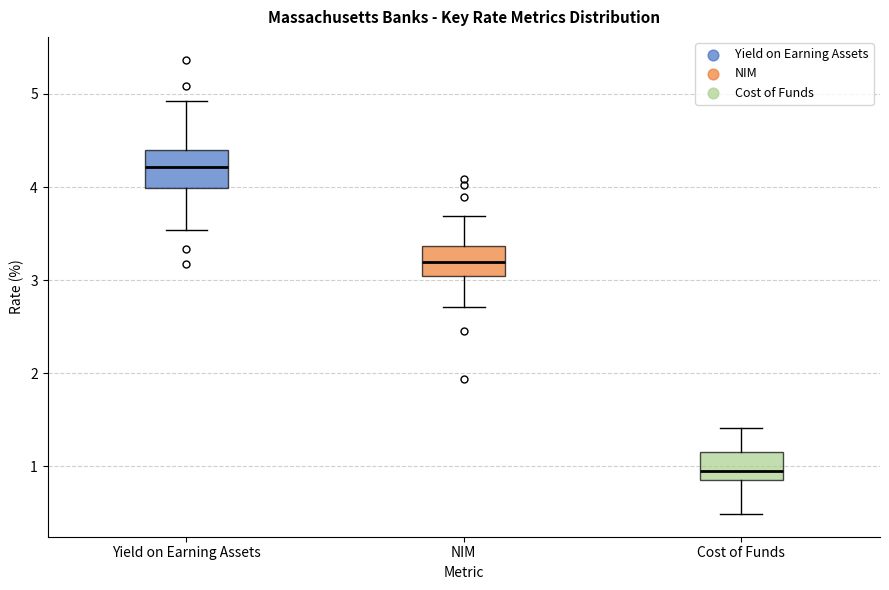

Which box's median line is the highest?

Yield on Earning Assets